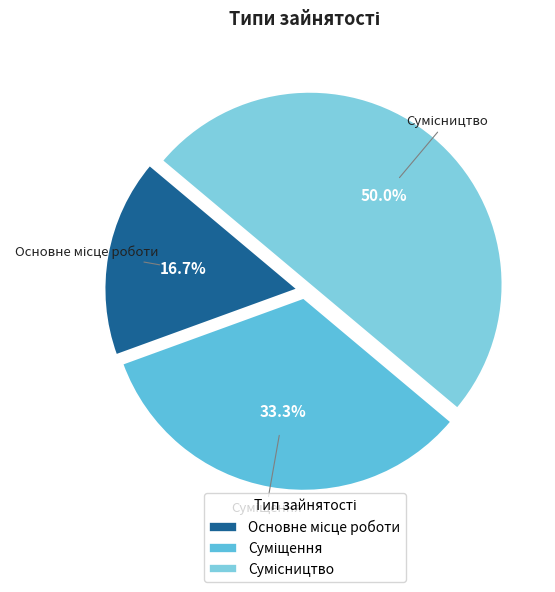

Combined, what portion of the pie is Основне місце роботи and Сумісництво?

66.7%